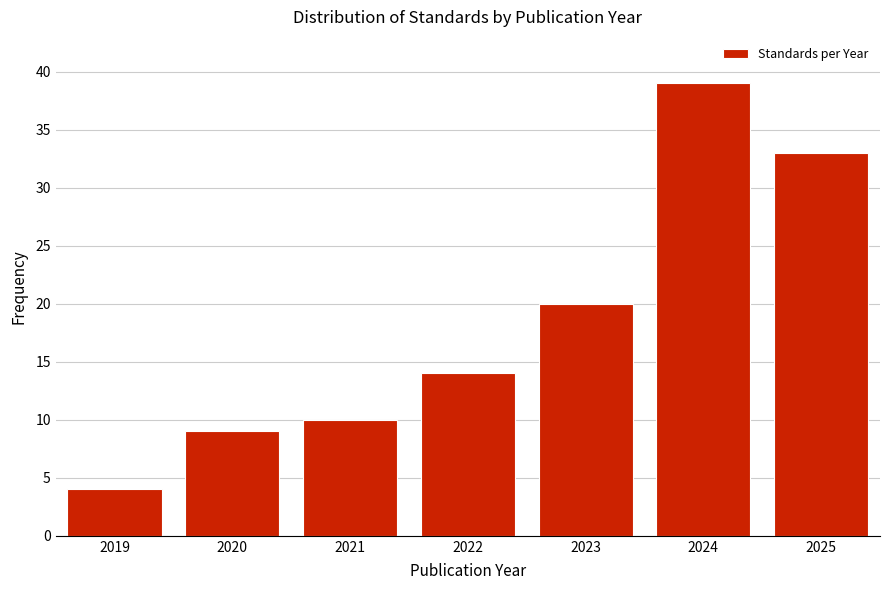

Reading right to left, transcribe all the data shown in this chart.

2025=33	2024=39	2023=20	2022=14	2021=10	2020=9	2019=4